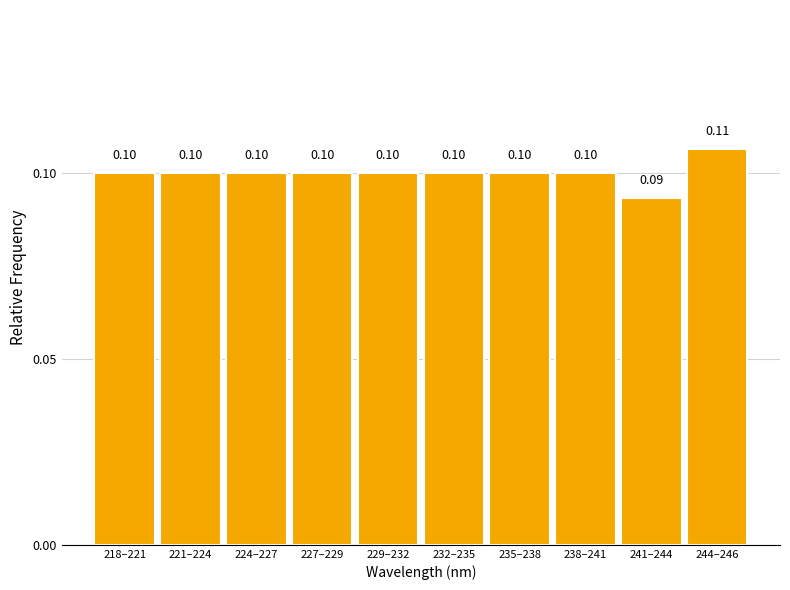

What is the sum of all values?

1.0